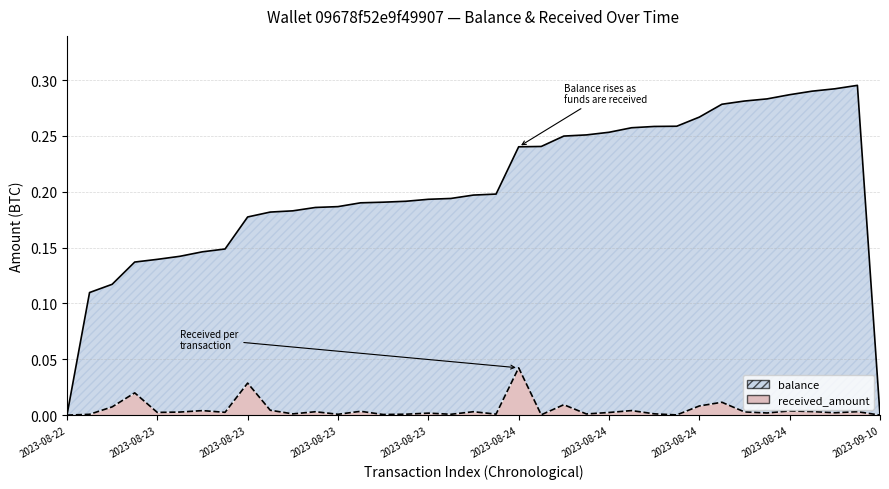

What is the total value across all series at 2023-08-24?

0.2